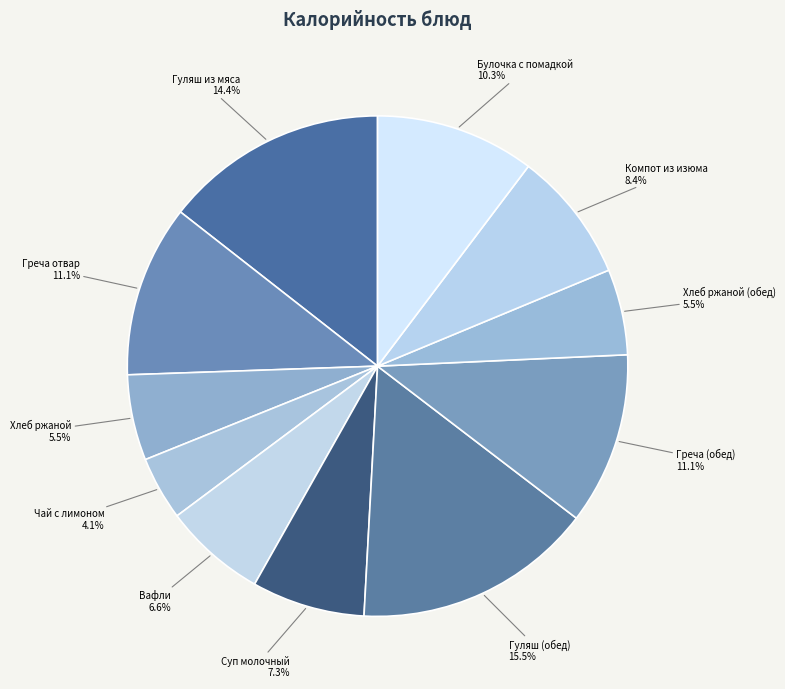

The Гуляш из мяса slice represents 1% of the pie. True or false?

False